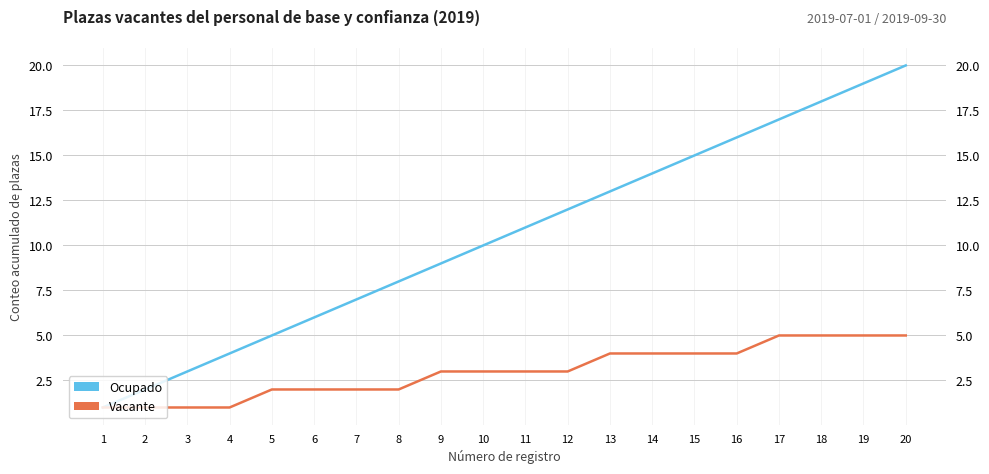

What is the highest value of the Vacante series?

5